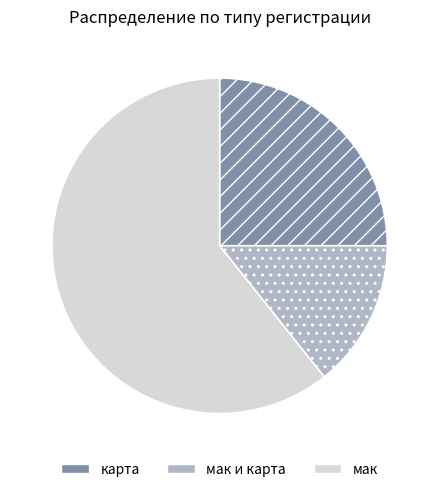

Which category has the smallest portion of the pie?

мак и карта